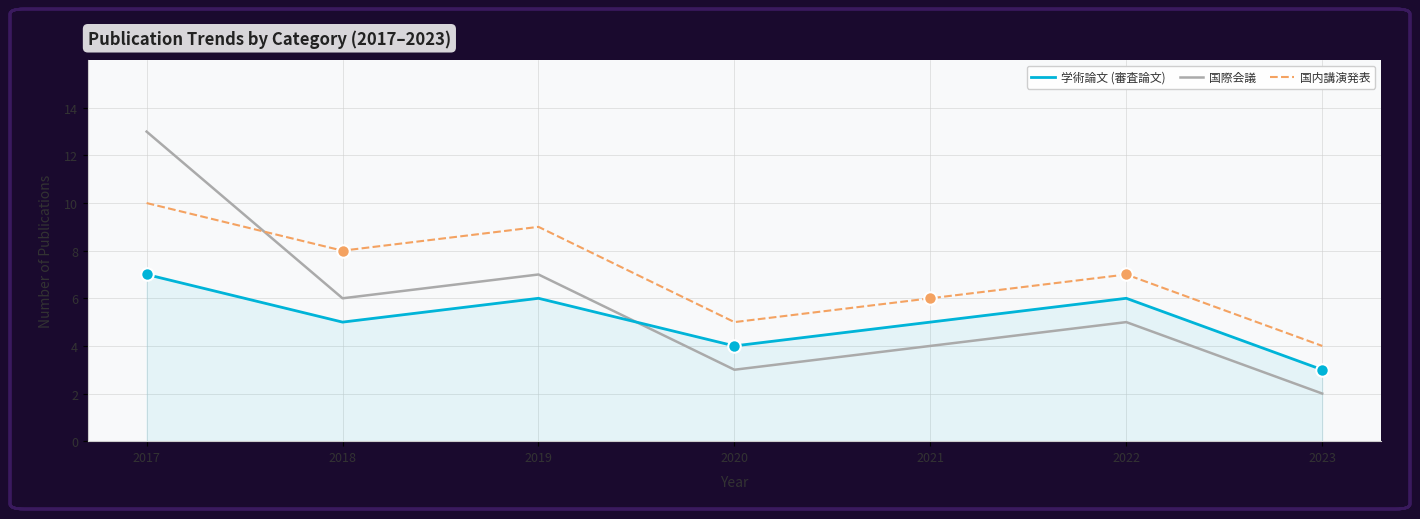

Reading right to left, what are all the values shown in this chart?

学術論文 (審査論文): 3	6	5	4	6	5	7
国際会議: 2	5	4	3	7	6	13
国内講演発表: 4	7	6	5	9	8	10